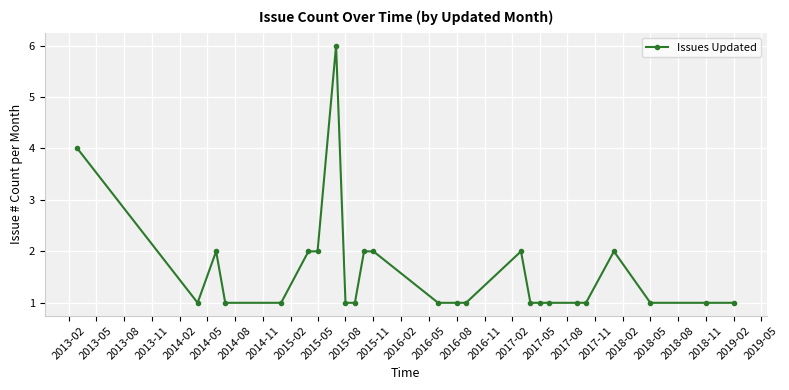

True or false: there are more than 2 points higher than both neighbors.

True